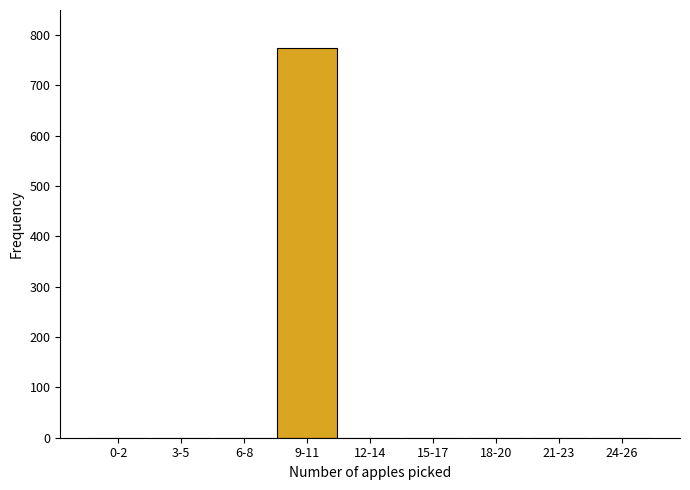

Reading left to right, list all the values displayed in this chart.

0-2=0	3-5=0	6-8=0	9-11=774	12-14=0	15-17=0	18-20=0	21-23=0	24-26=0